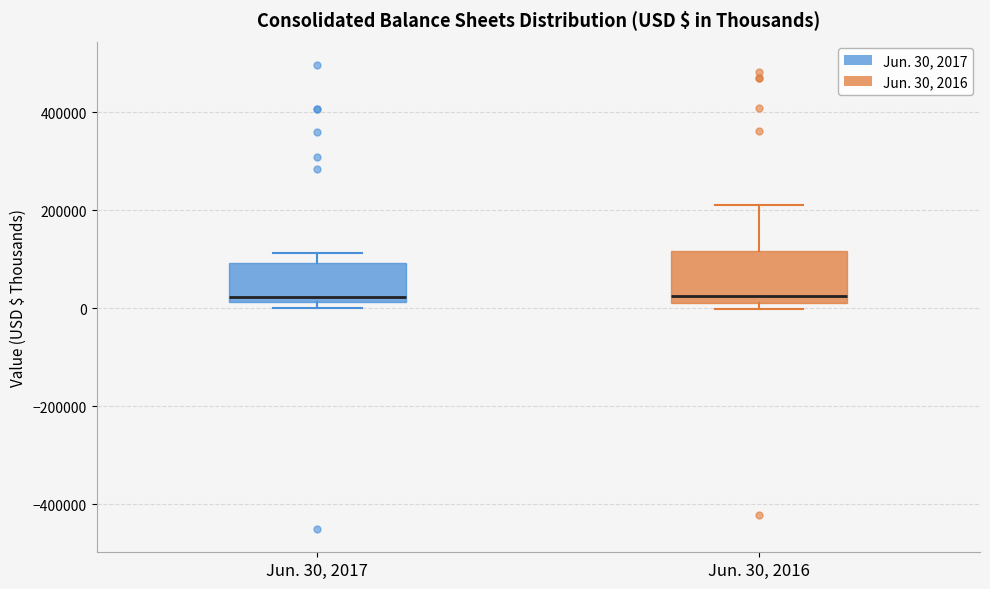

Which box is the tallest, from its lower edge to its upper edge?

Jun. 30, 2016